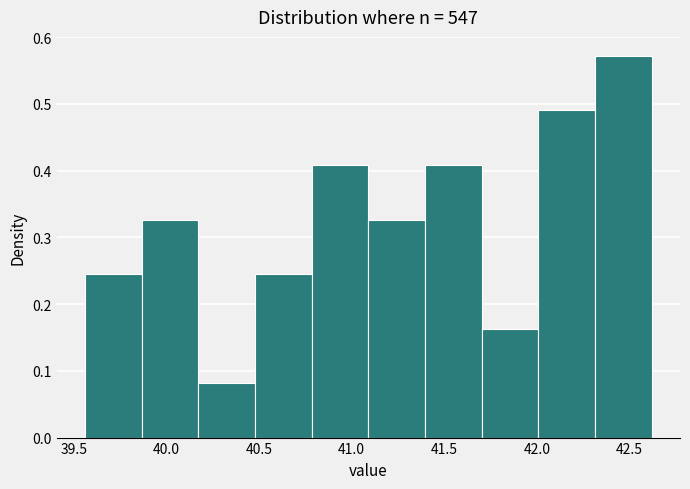

Reading left to right, transcribe this chart: for each bar, give the range it covers on the x-axis and its height. Neither the bar edges nor the heights are printed on the chart, so give them approximately, as read against the axes.

39.55 to 39.85: 0.25
39.85 to 40.15: 0.33
40.15 to 40.50: 0.08
40.50 to 40.80: 0.25
40.80 to 41.10: 0.41
41.10 to 41.40: 0.33
41.40 to 41.70: 0.41
41.70 to 42.00: 0.16
42.00 to 42.30: 0.49
42.30 to 42.60: 0.57